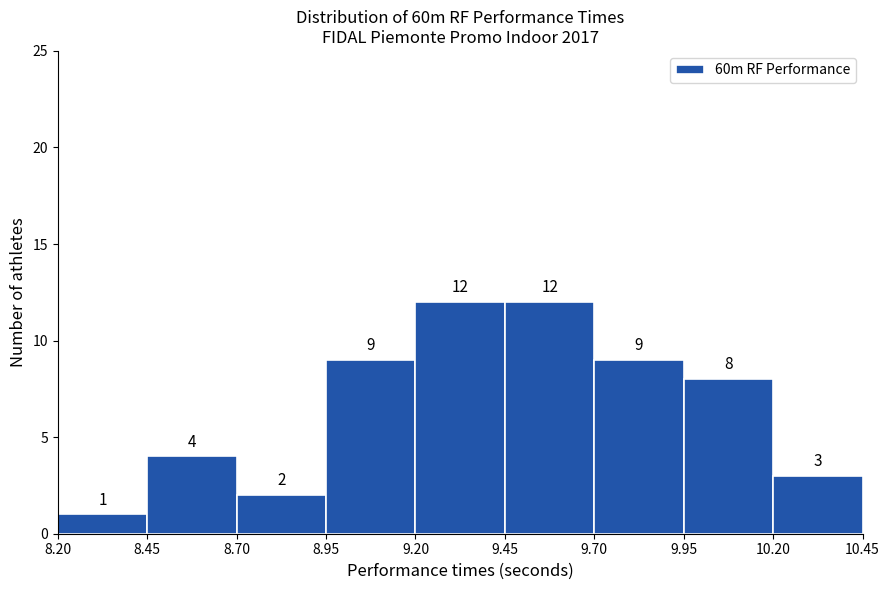

Reading left to right, list every bar in this chart as the range it spans on the x-axis followed by its height.

8.20 to 8.45: 1
8.45 to 8.70: 4
8.70 to 8.95: 2
8.95 to 9.20: 9
9.20 to 9.45: 12
9.45 to 9.70: 12
9.70 to 9.95: 9
9.95 to 10.20: 8
10.20 to 10.45: 3